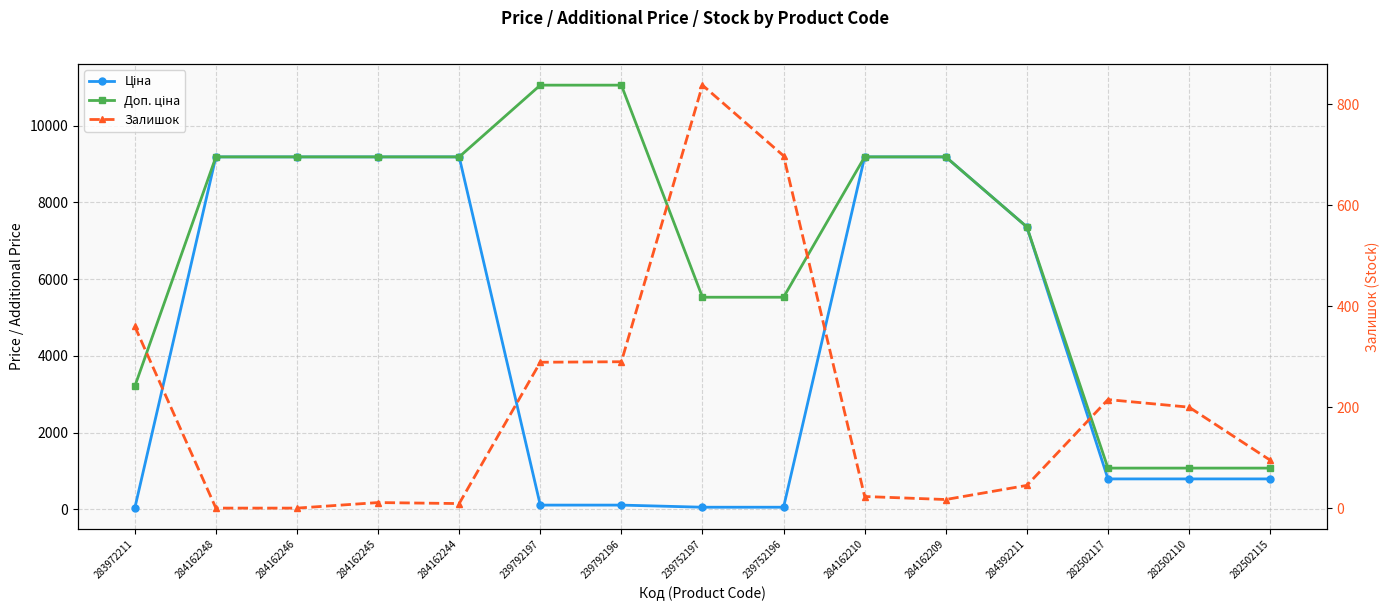

Which category has the lowest value in the Залишок series?

284162248